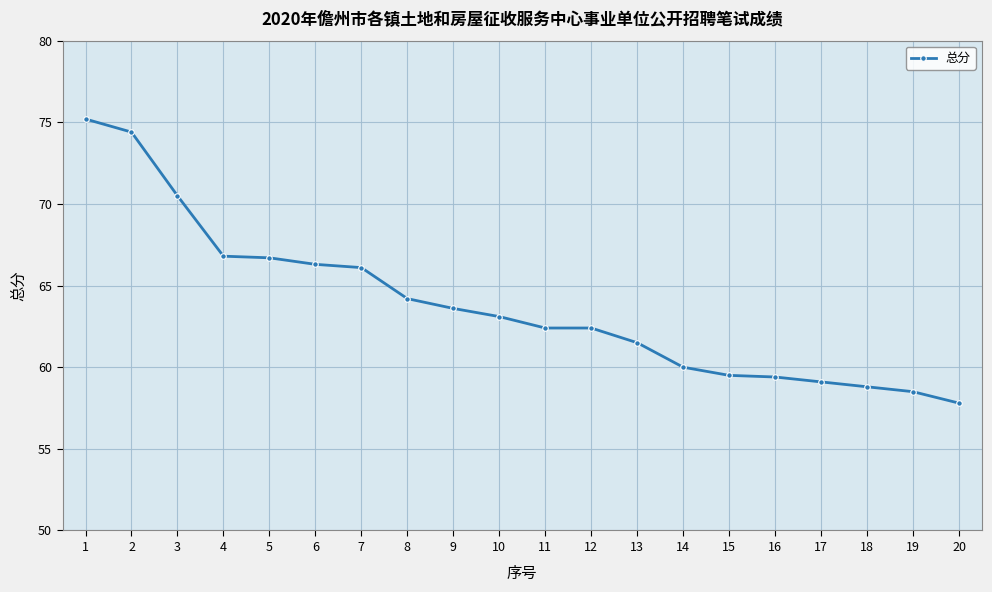

Which has a higher value, 2 or 9?

2